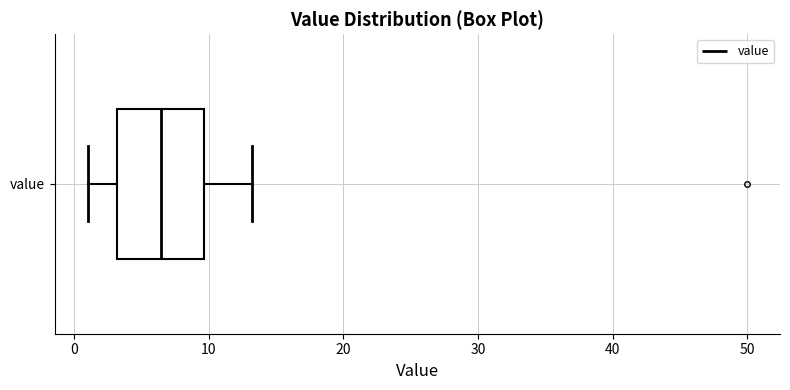

Where is the right edge of the box for value on the x-axis? The values are not printed on the chart, so give them approximately, as read against the axis.

10